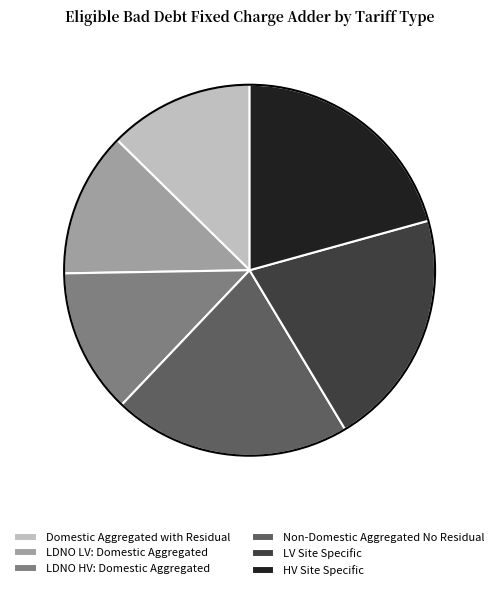

Is the sum of Non-Domestic Aggregated No Residual and LDNO LV: Domestic Aggregated greater than half?

No